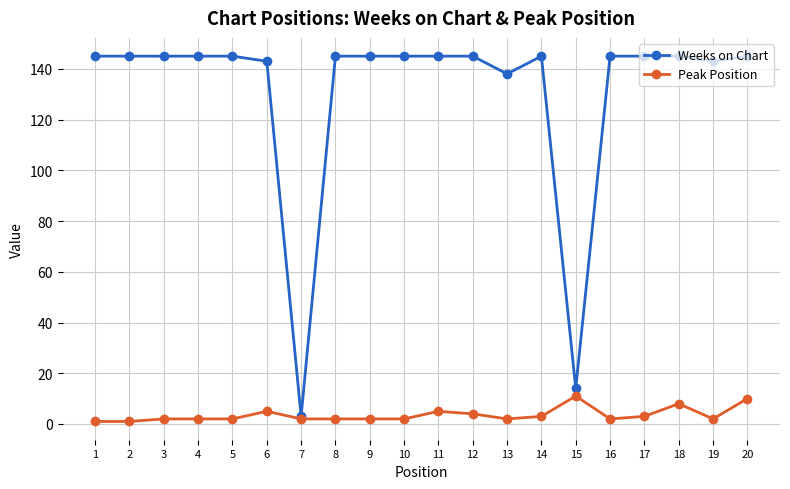

True or false: Weeks on Chart has a value of 255 at 14.

False